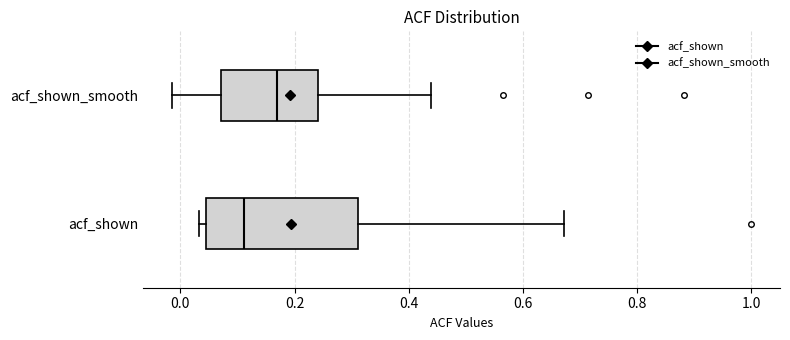

Reading bottom to top, transcribe this box plot: for each box, give where its median line is, the range the box spans, and where its two whiskers end, as read against the x-axis. The values are not printed on the chart, so give them approximately, as read against the axis.

acf_shown: median 0.12, box 0.04 to 0.32, whiskers 0.04 (just left of the box's left edge) to 0.68
acf_shown_smooth: median 0.18, box 0.08 to 0.24, whiskers -0.02 to 0.44